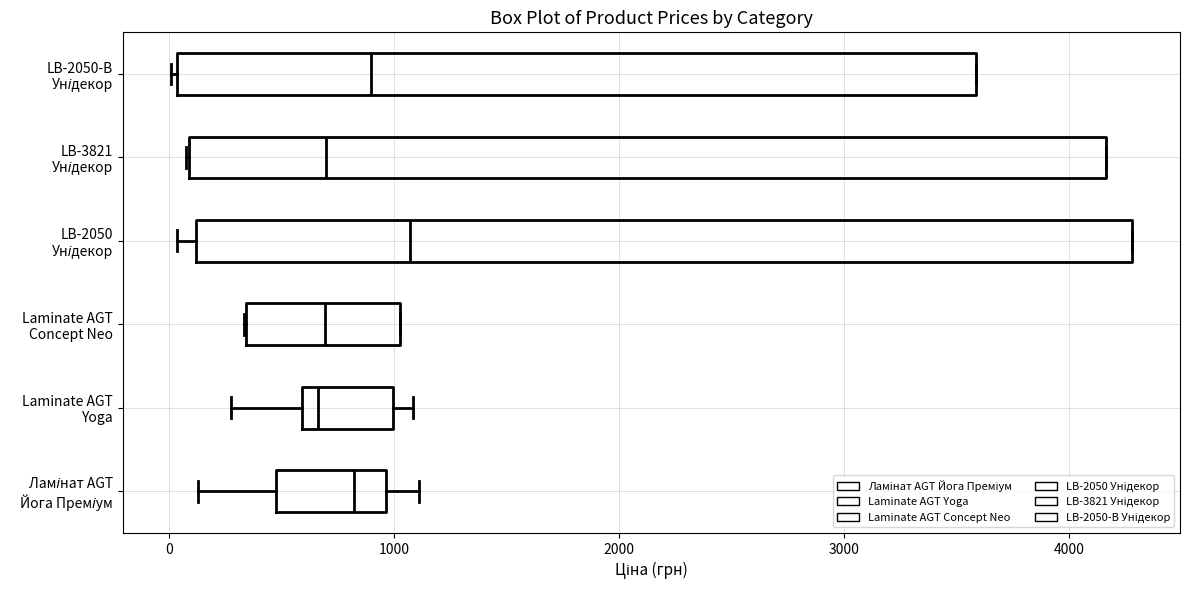

Where does the right whisker of the box for Ламінат AGT Йога Преміум end on the x-axis? The values are not printed on the chart, so give them approximately, as read against the axis.

1100